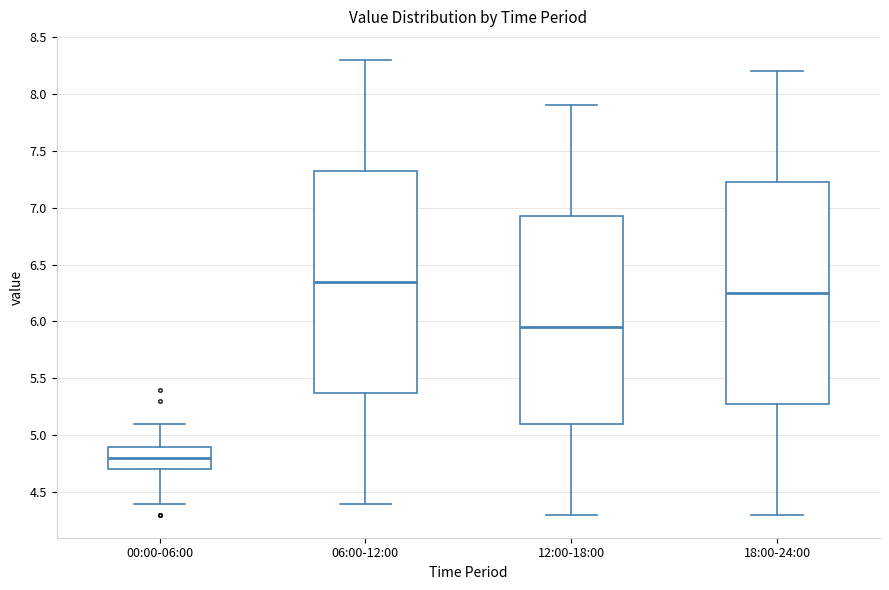

Reading left to right, transcribe this box plot: for each box, give where its median line is, the range the box spans, and where its two whiskers end, as read against the y-axis. The values are not printed on the chart, so give them approximately, as read against the axis.

00:00-06:00: median 4.80, box 4.70 to 4.90, whiskers 4.40 to 5.10
06:00-12:00: median 6.35, box 5.40 to 7.35, whiskers 4.40 to 8.30
12:00-18:00: median 5.95, box 5.10 to 6.95, whiskers 4.30 to 7.90
18:00-24:00: median 6.25, box 5.30 to 7.25, whiskers 4.30 to 8.20